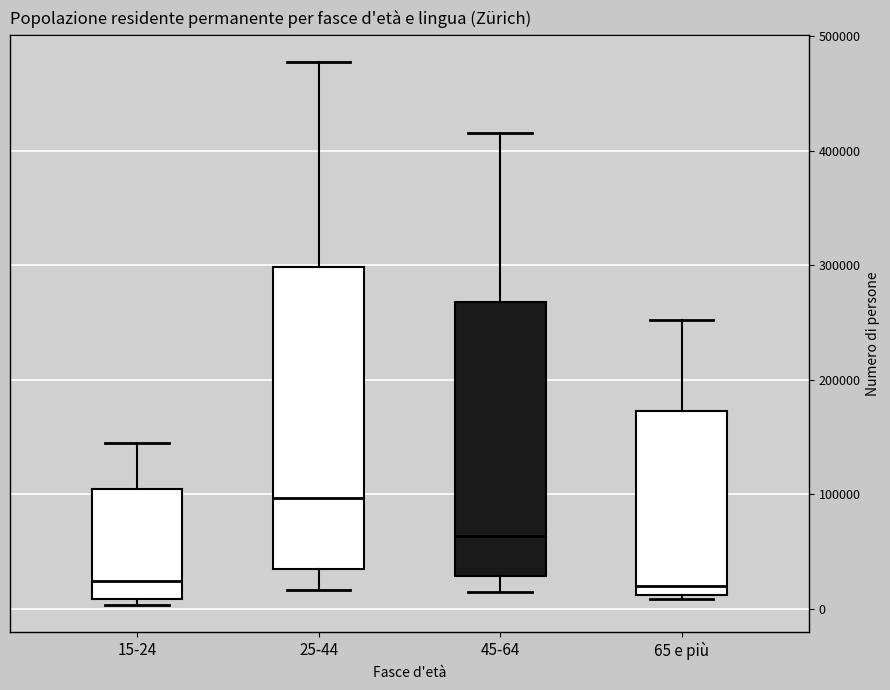

Reading left to right, transcribe this box plot: for each box, give where its median line is, the range the box spans, and where its two whiskers end, as read against the y-axis. The values are not printed on the chart, so give them approximately, as read against the axis.

15-24: median 20000, box 10000 to 100000, whiskers 0 to 140000
25-44: median 100000, box 40000 to 300000, whiskers 20000 to 480000
45-64: median 60000, box 30000 to 270000, whiskers 10000 to 420000
65 e più: median 20000, box 10000 to 170000, whiskers 10000 (just below the box's lower edge) to 250000